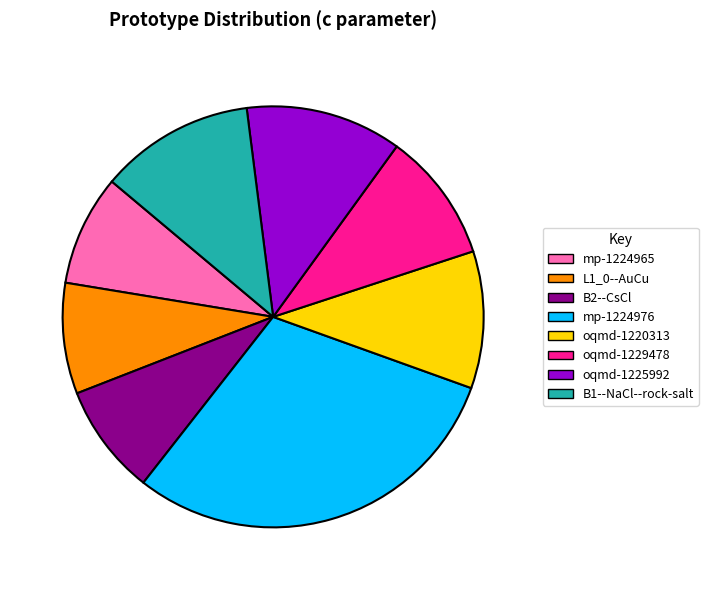

Is it true that mp-1224965 is 23% of the pie?

False